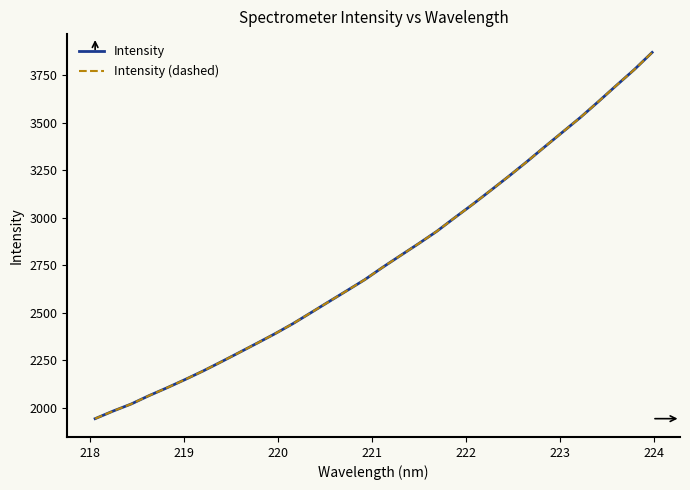

Does the chart have visible grid lines?

No